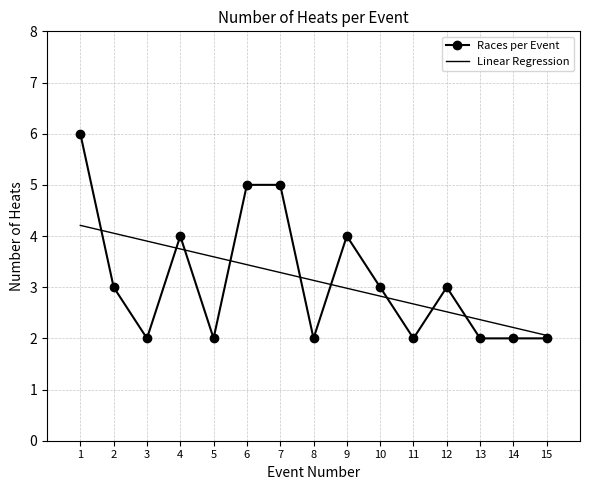

What is the value of the Races per Event point at the 9th from the left?

4